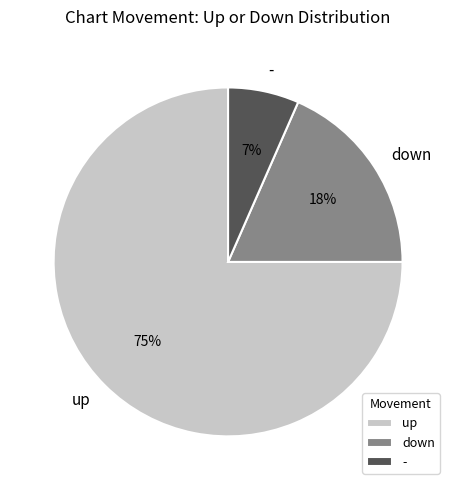

The down slice represents 8% of the pie. True or false?

False